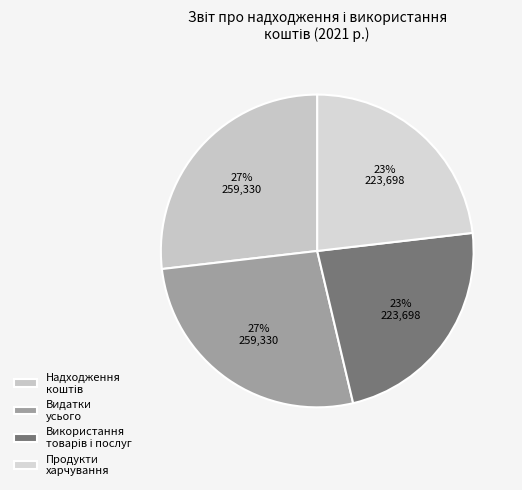

How many slices are in this pie chart?

4